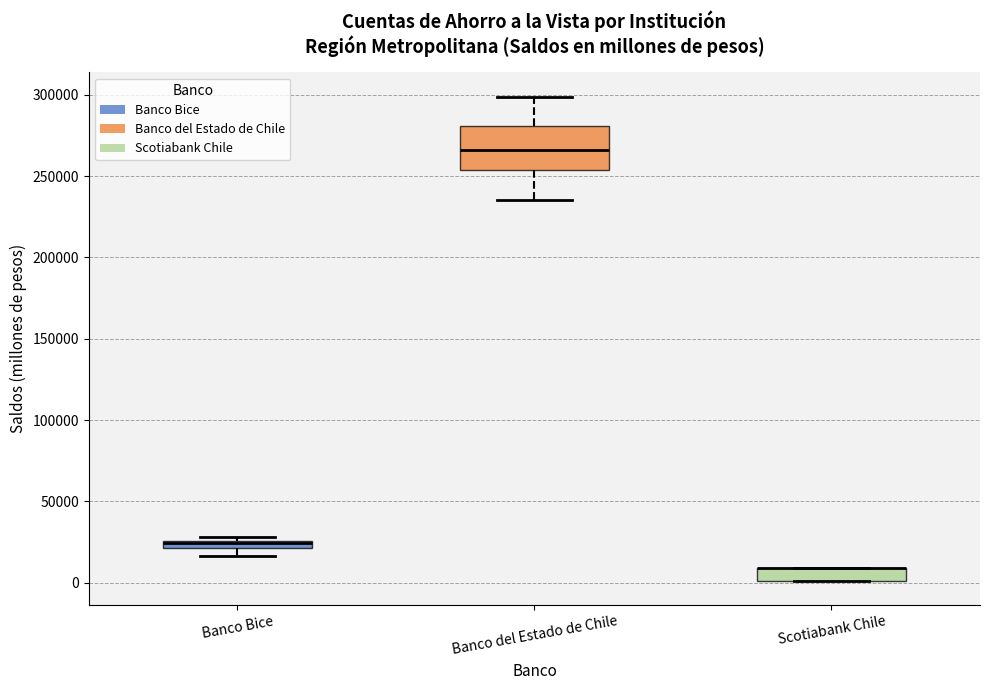

Which box is the tallest, from its lower edge to its upper edge?

Banco del Estado de Chile